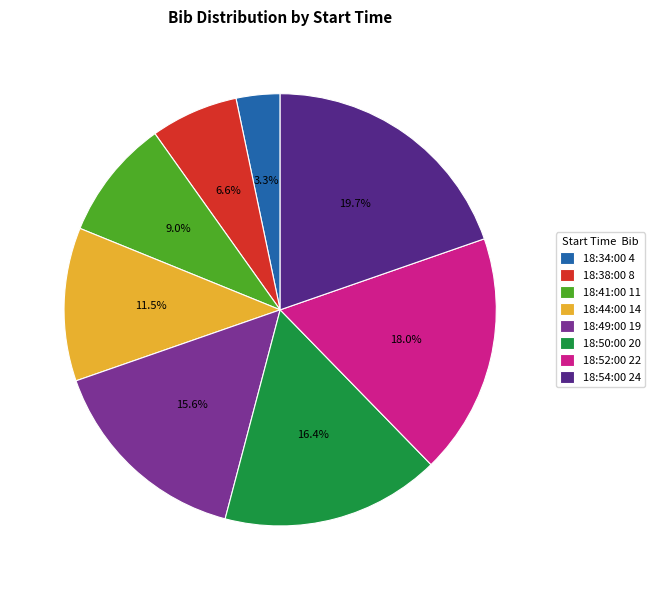

What is the smallest slice in the pie chart?

18:34:00